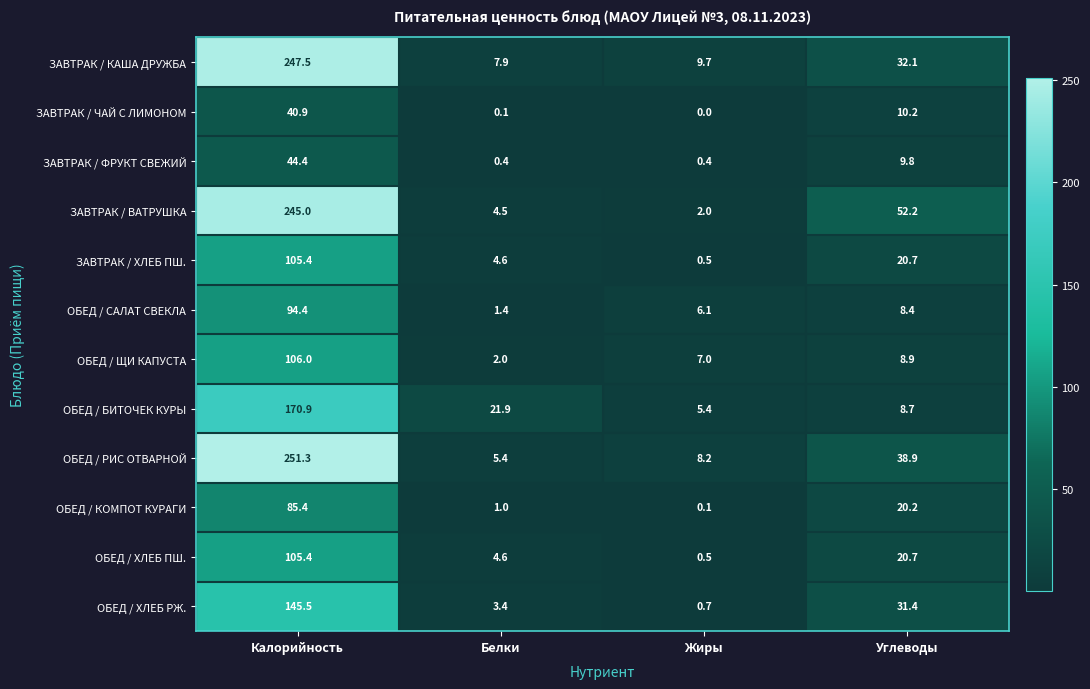

At how many categories does at least one series exceed 54?

1